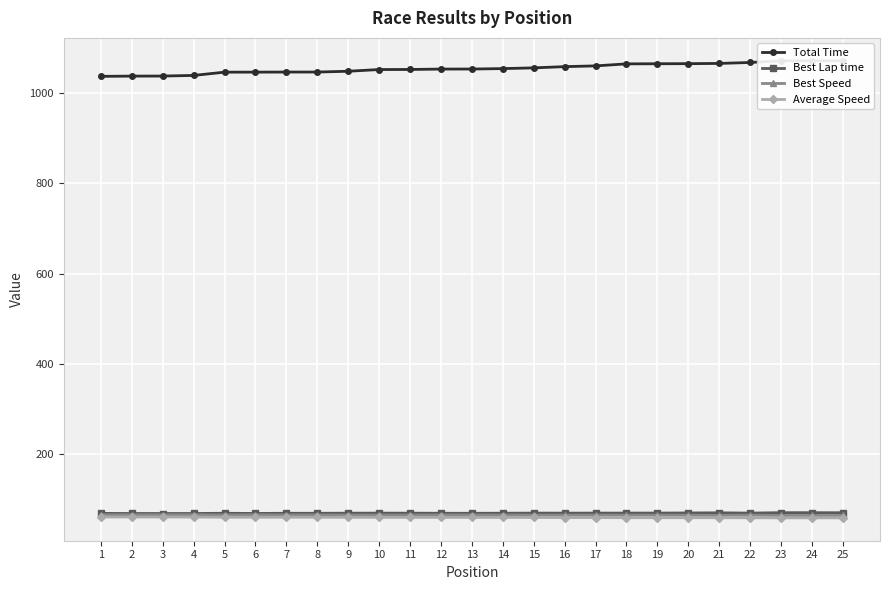

What is the value of the Best Lap time point at the 16th from the left?

69.2